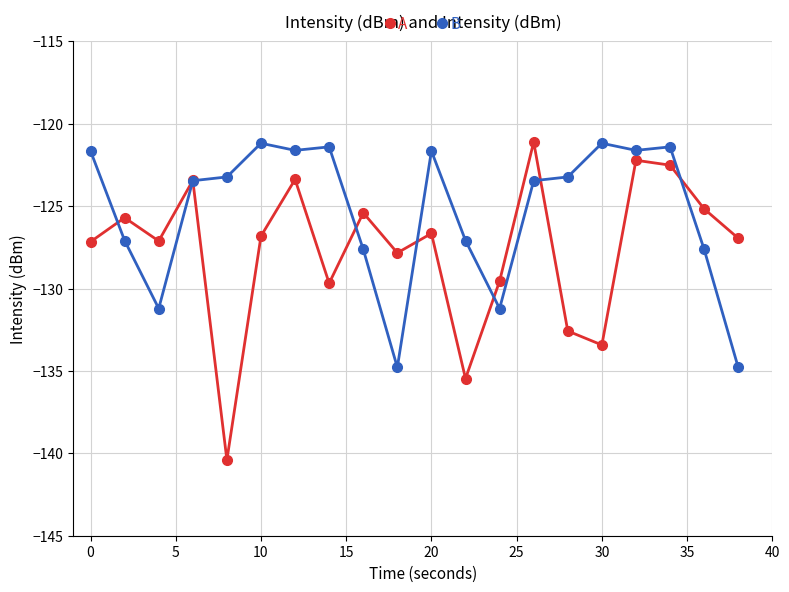

What is the value of the A point at the 18th from the left?

-122.5